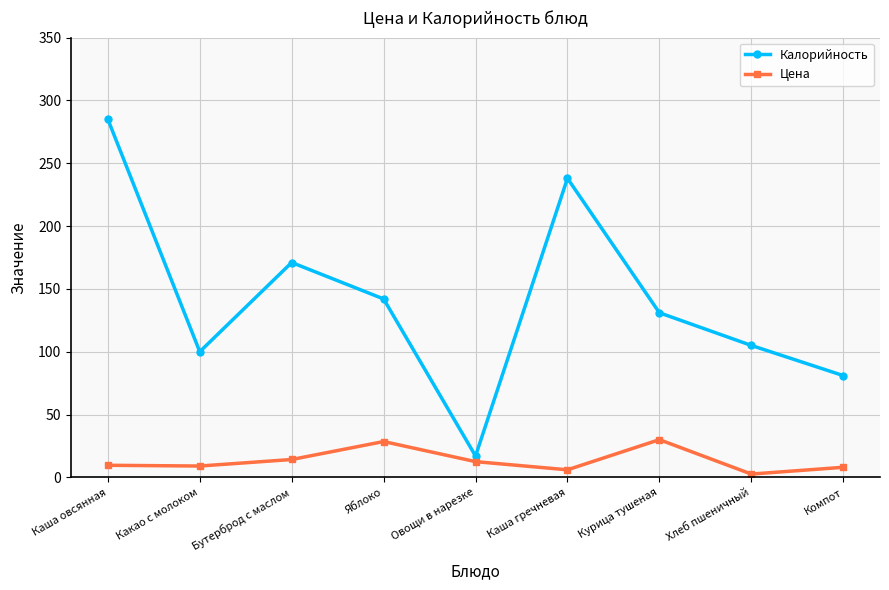

What are all the series names shown in the legend?

Калорийность, Цена